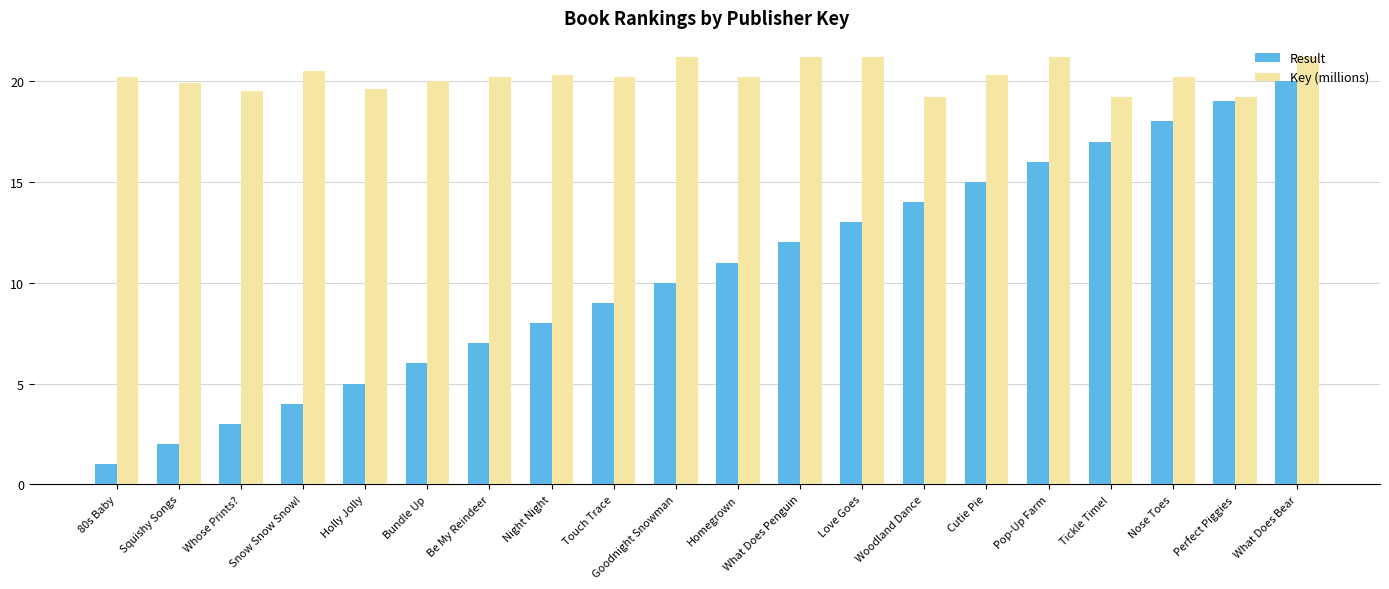

What is the sum of the Key (millions) values at Homegrown and Touch Trace?

40.4